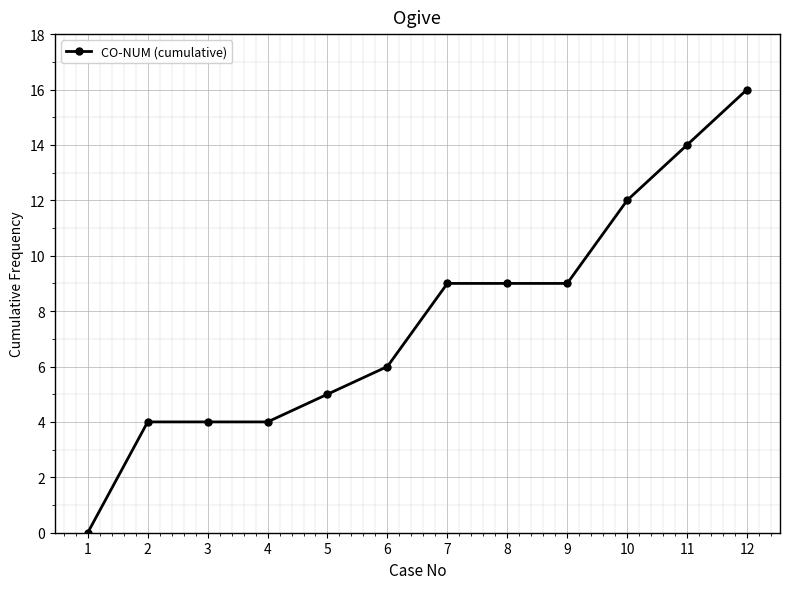

True or false: the data has more than 2 interior local peaks.

False